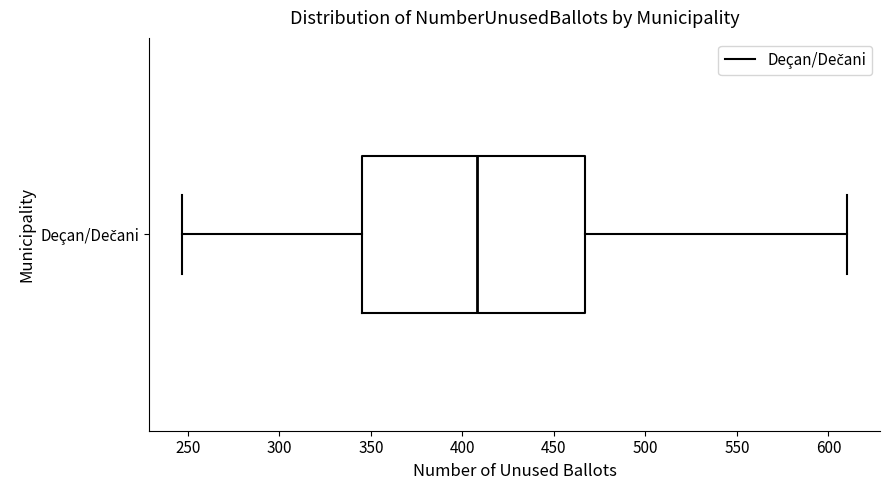

Read this box plot against the x-axis: the position of the median line, the range covered by the box, and the ends of both whiskers. The values are not printed on the chart, so give them approximately, as read against the axis.

median 410, box 345 to 465, whiskers 245 to 610